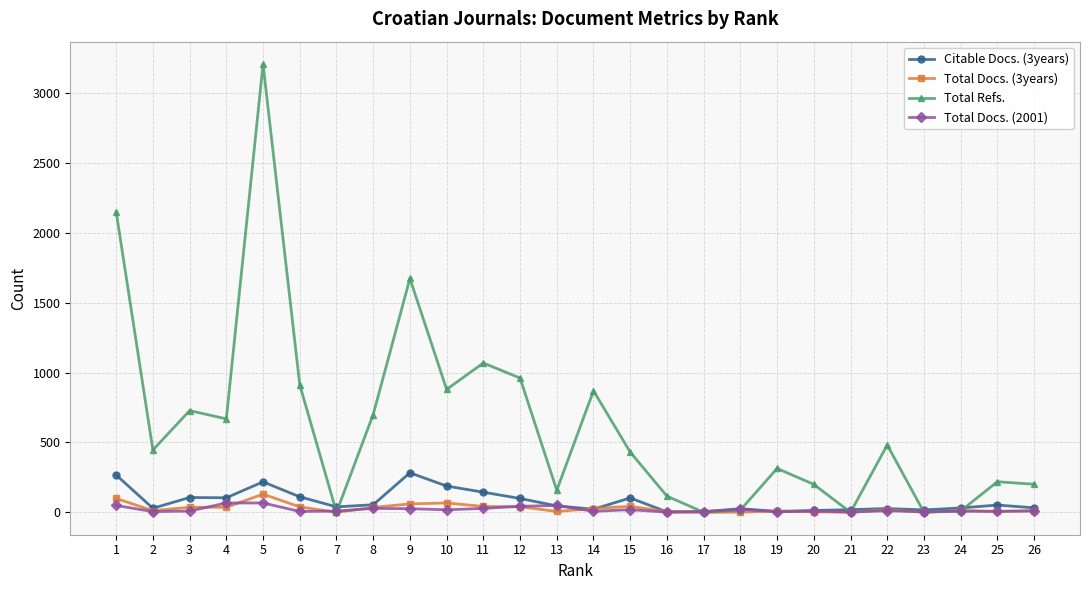

True or false: Total Refs. has more than 2 interior local peaks.

True